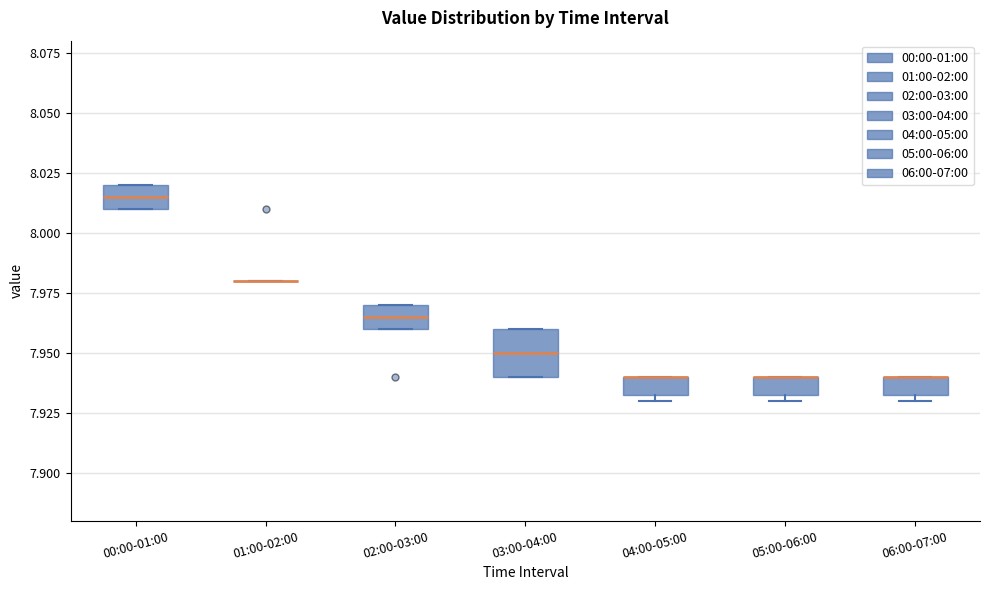

Where is the upper edge of the box for 03:00-04:00 on the y-axis? The values are not printed on the chart, so give them approximately, as read against the axis.

7.960